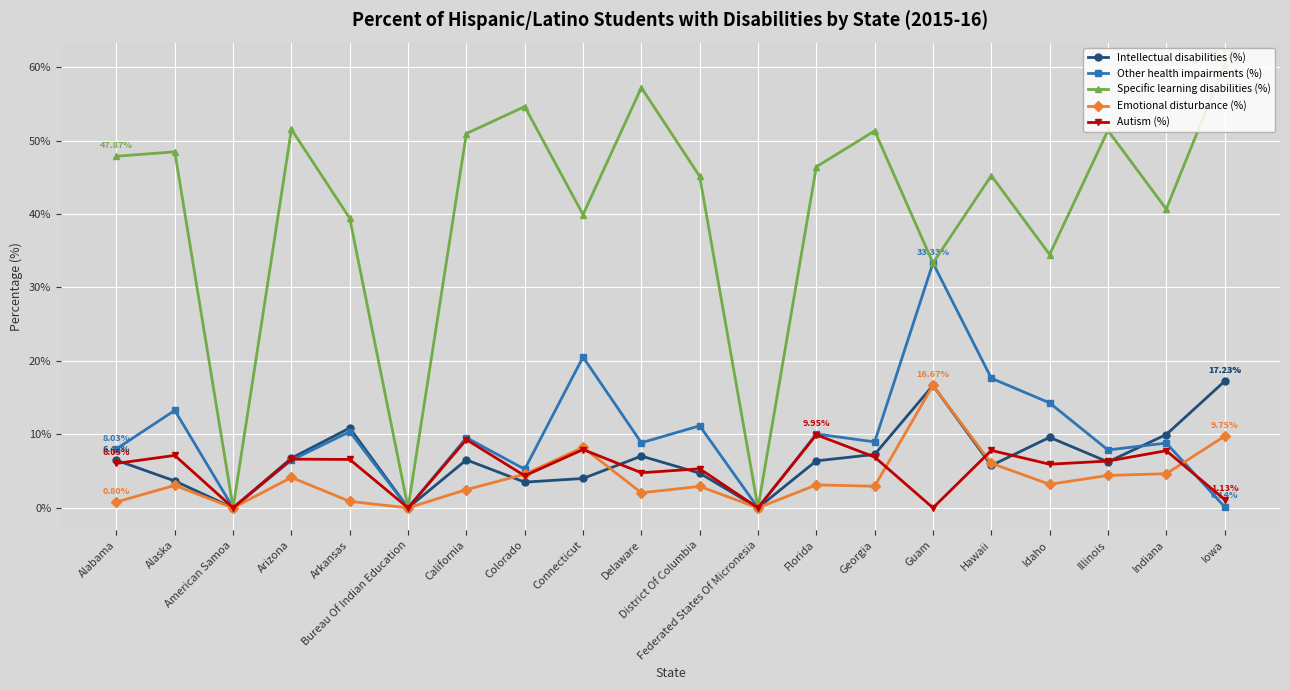

True or false: Other health impairments (%) has a value of 8.8 at Indiana.

True